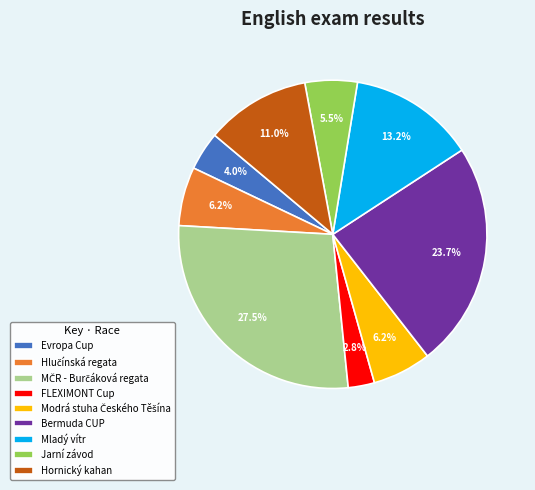

What percentage is NOT represented by Jarní závod?

94.5%